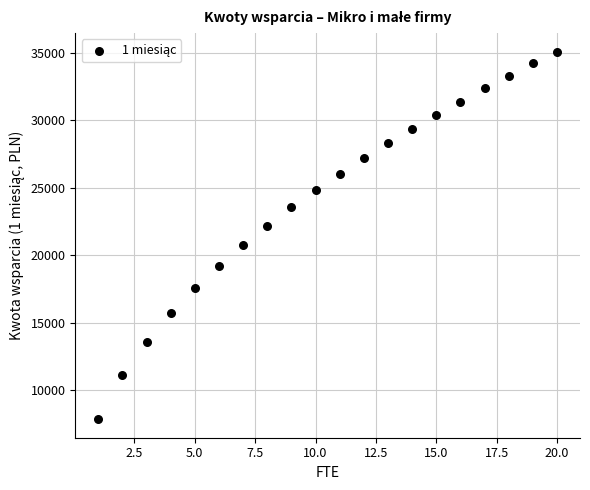

What is the range of Y values (max minus min)?

27239.3